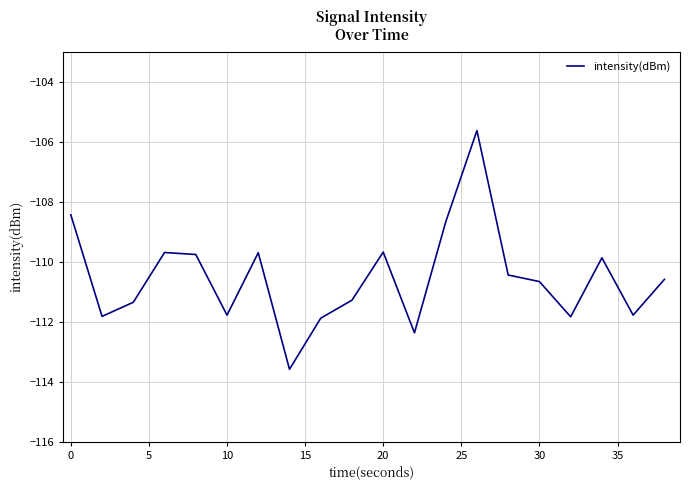

What is the difference between the maximum and second lowest values?

6.7